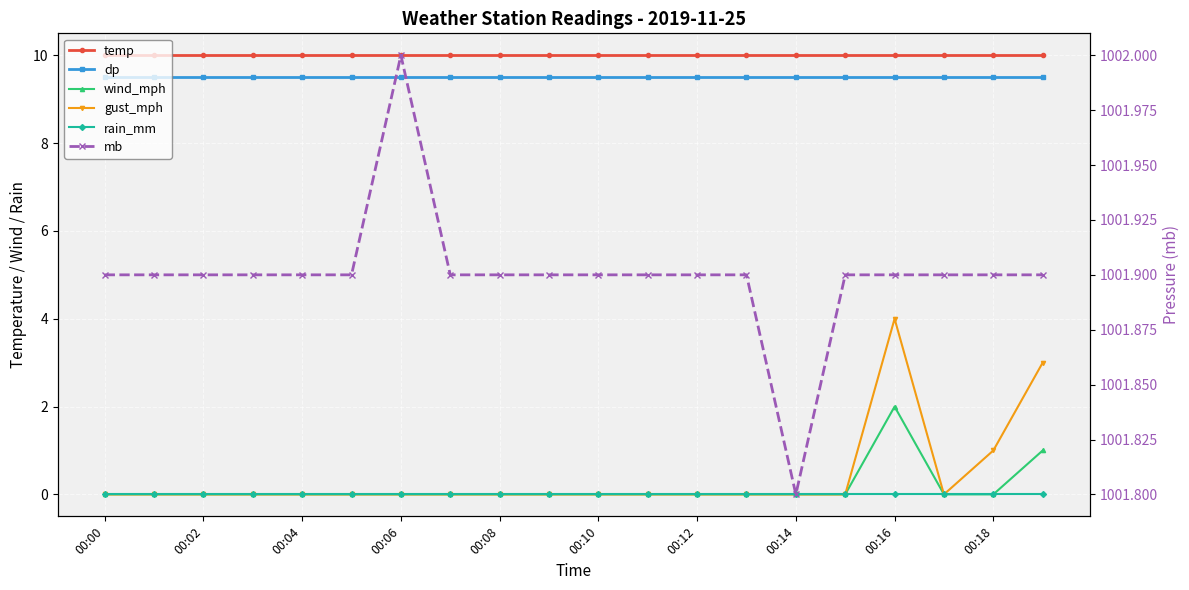

What is the difference between the maximum and minimum values in the gust_mph series?

4.0